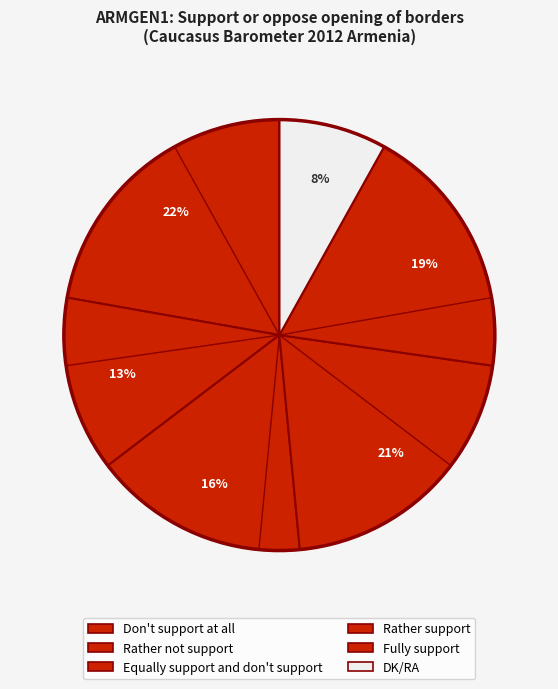

Do Don't support at all and DK/RA together represent more than half of the pie?

No